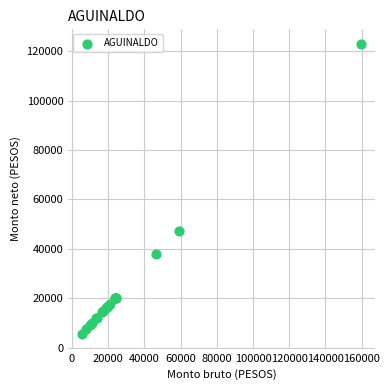

What Y value in the scatter plot is closest to 64205?

47203.6